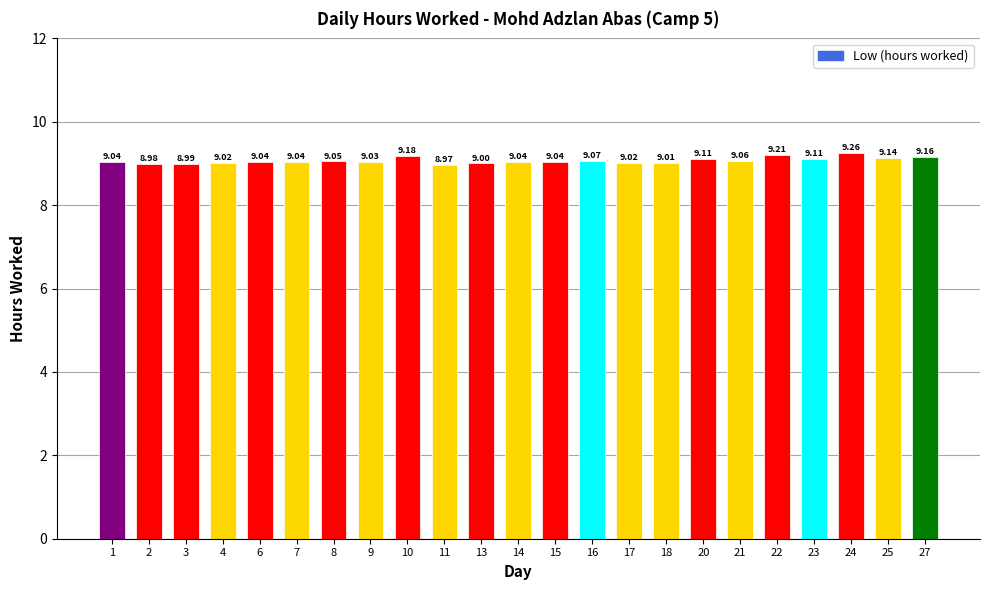

Between 2 and 6, which is larger?

6